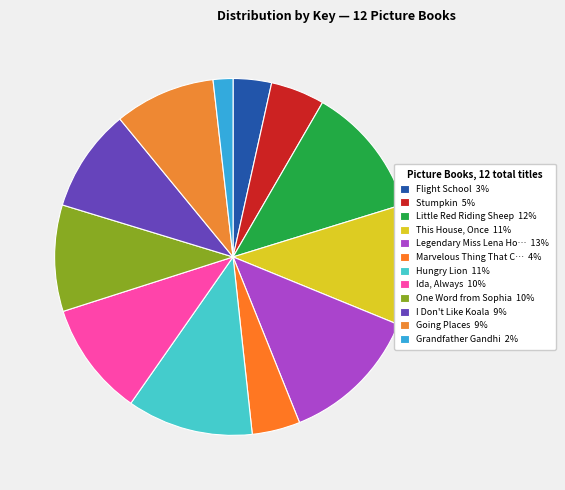

How many segments does this pie chart have?

12